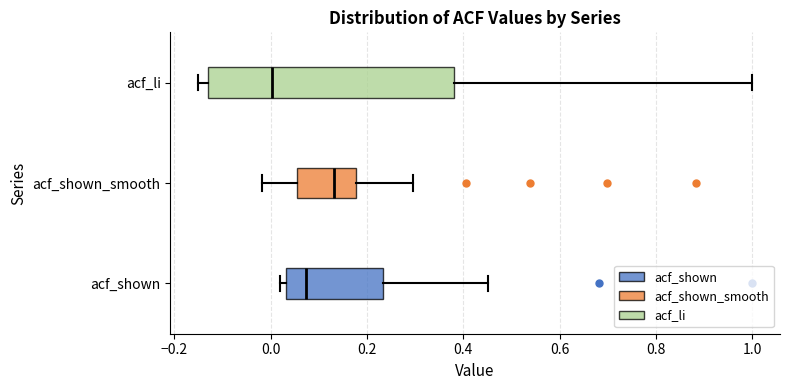

Reading bottom to top, read every box against the x-axis: the position of its median line, the range the box covers, and the ends of its whiskers. The values are not printed on the chart, so give them approximately, as read against the axis.

acf_shown: median 0.08, box 0.04 to 0.24, whiskers 0.02 to 0.46
acf_shown_smooth: median 0.14, box 0.06 to 0.18, whiskers -0.02 to 0.30
acf_li: median 0.00, box -0.14 to 0.38, whiskers -0.16 to 1.00